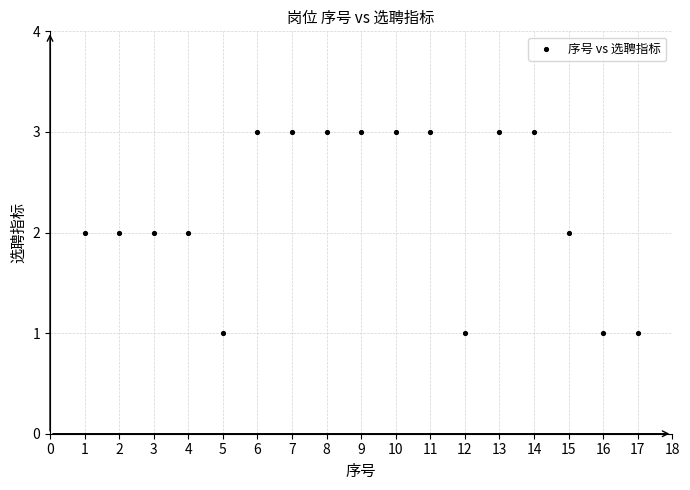

What is the range of X values (max minus min)?

16